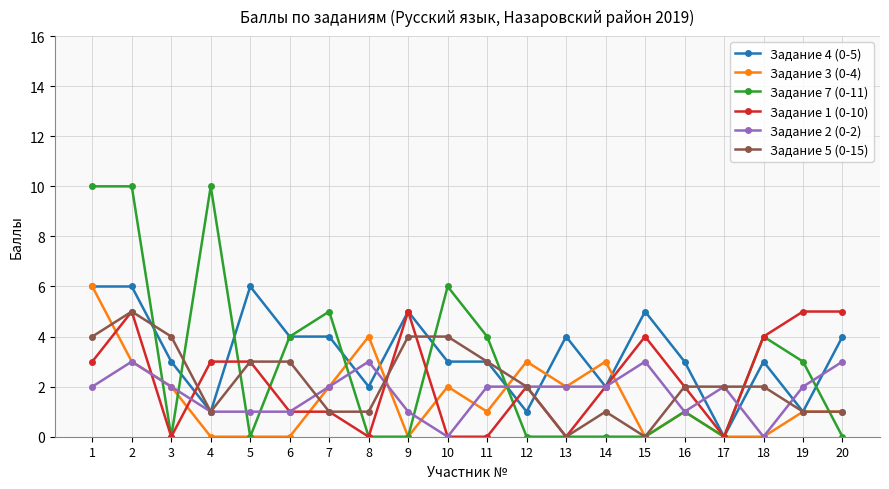

What are all the series names shown in the legend?

Задание 4 (0-5), Задание 3 (0-4), Задание 7 (0-11), Задание 1 (0-10), Задание 2 (0-2), Задание 5 (0-15)